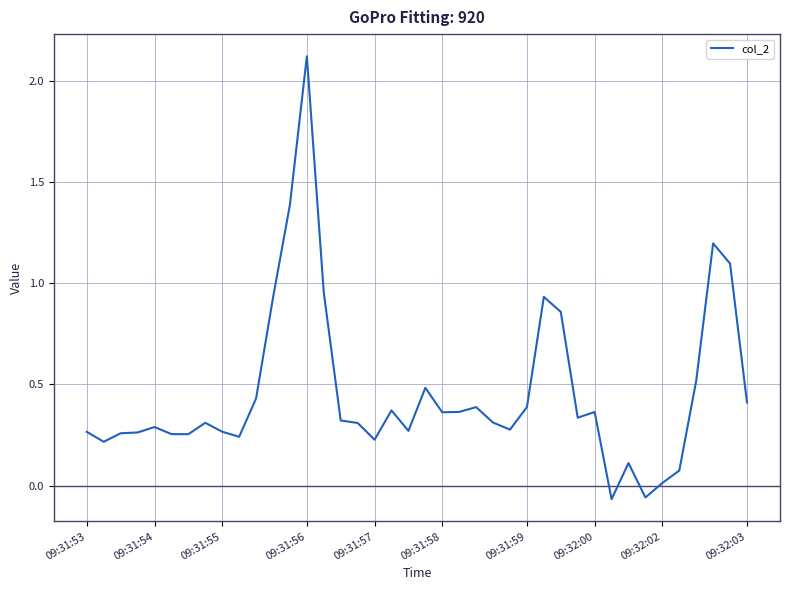

What is the greatest value displayed?

2.1